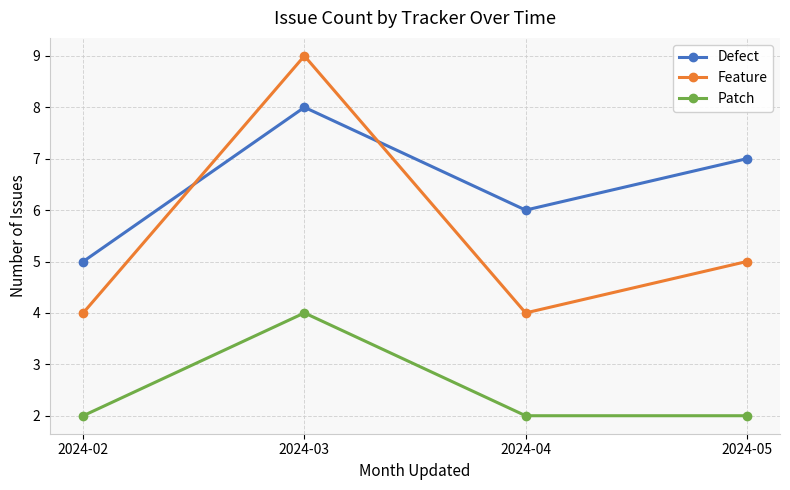

True or false: Defect and Patch intersect in this chart.

False